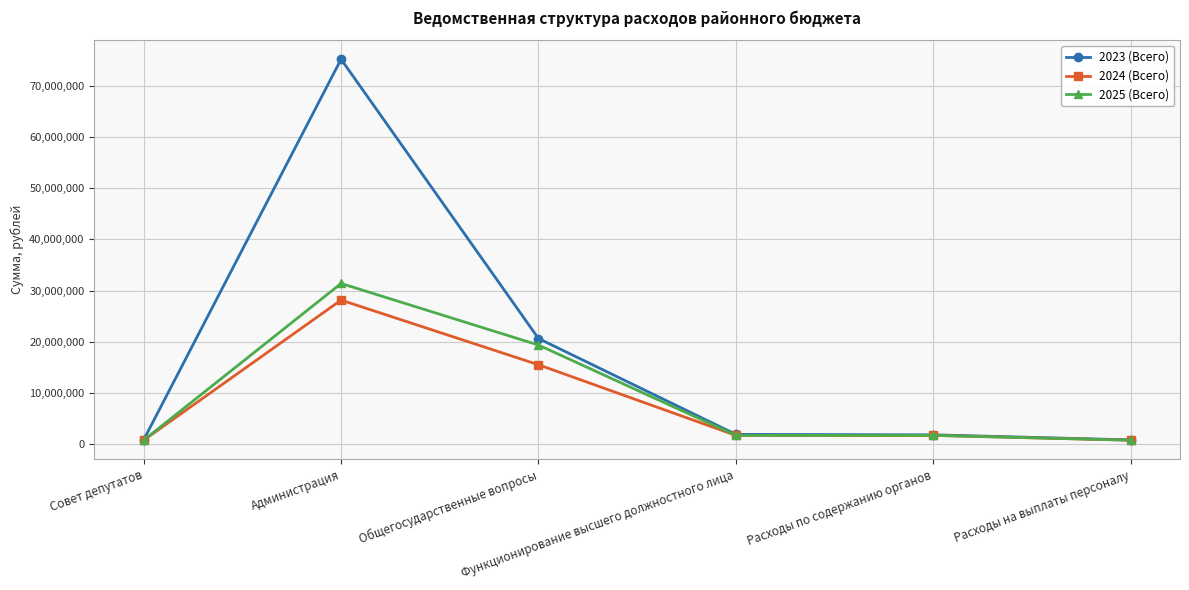

Which series has the largest range (max minus min)?

2023 (Всего)